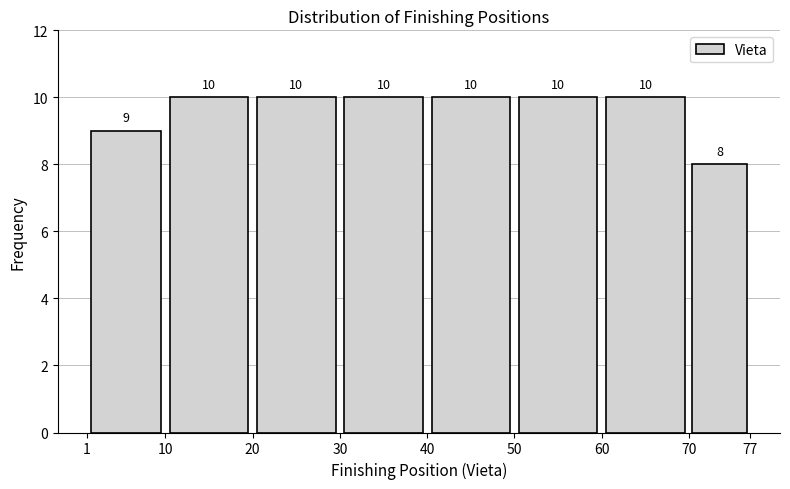

How tall is the bar that spans 70 to 77 on the x-axis?

8